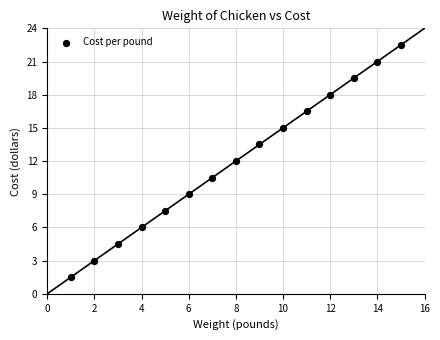

What is the range of Y values (max minus min)?

21.0